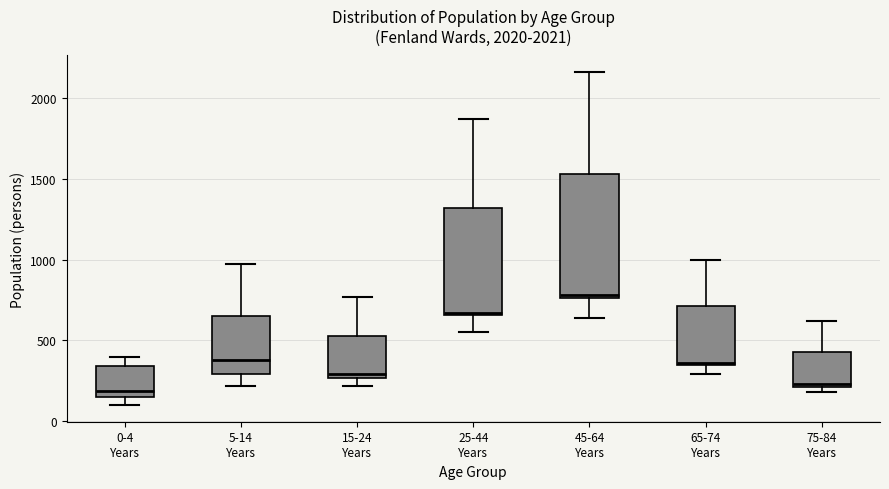

Which box is the tallest, from its lower edge to its upper edge?

45-64 Years